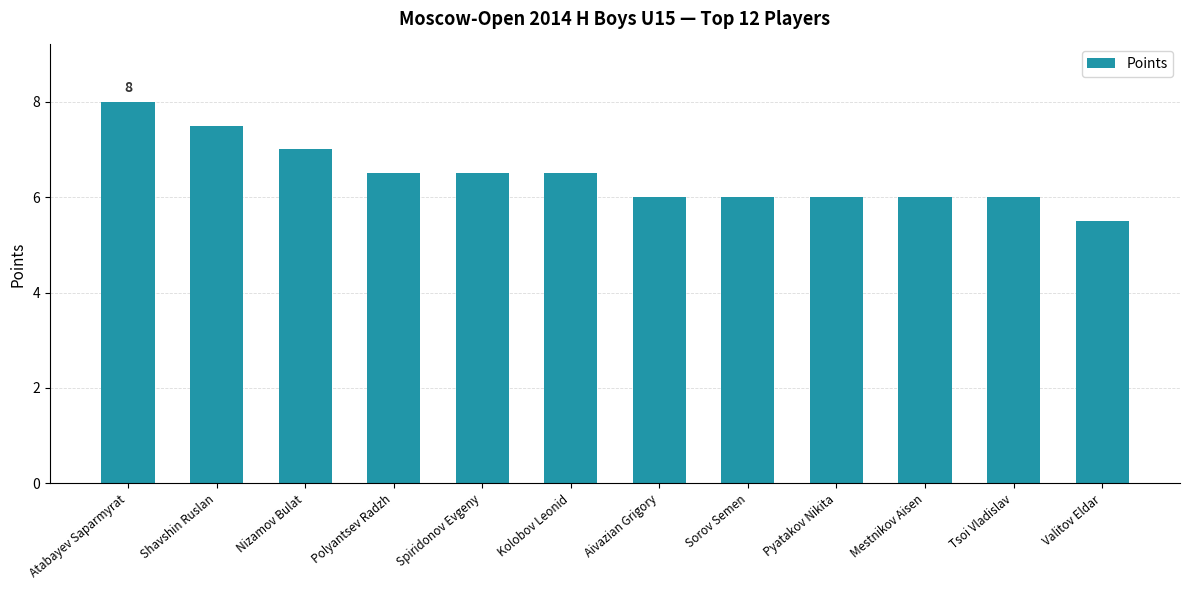

How many series are shown in this chart?

1